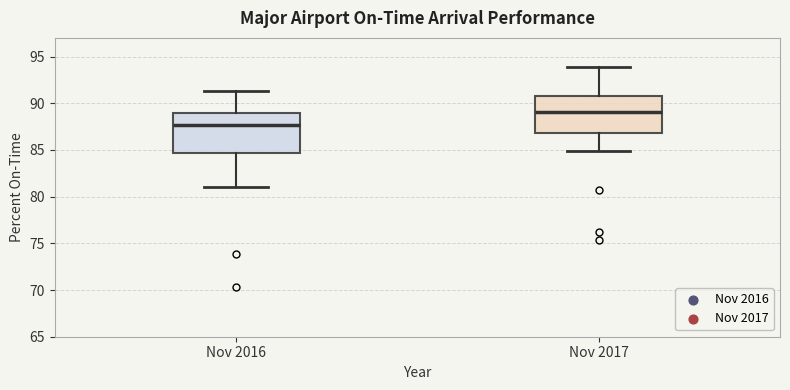

Where does the lower whisker of the box for Nov 2016 end on the y-axis? The values are not printed on the chart, so give them approximately, as read against the axis.

81.0